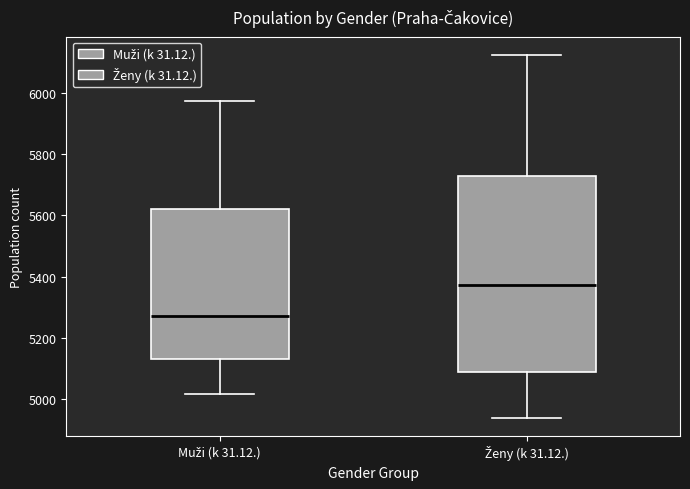

Where is the lower edge of the box for Ženy (k 31.12.) on the y-axis? The values are not printed on the chart, so give them approximately, as read against the axis.

5080